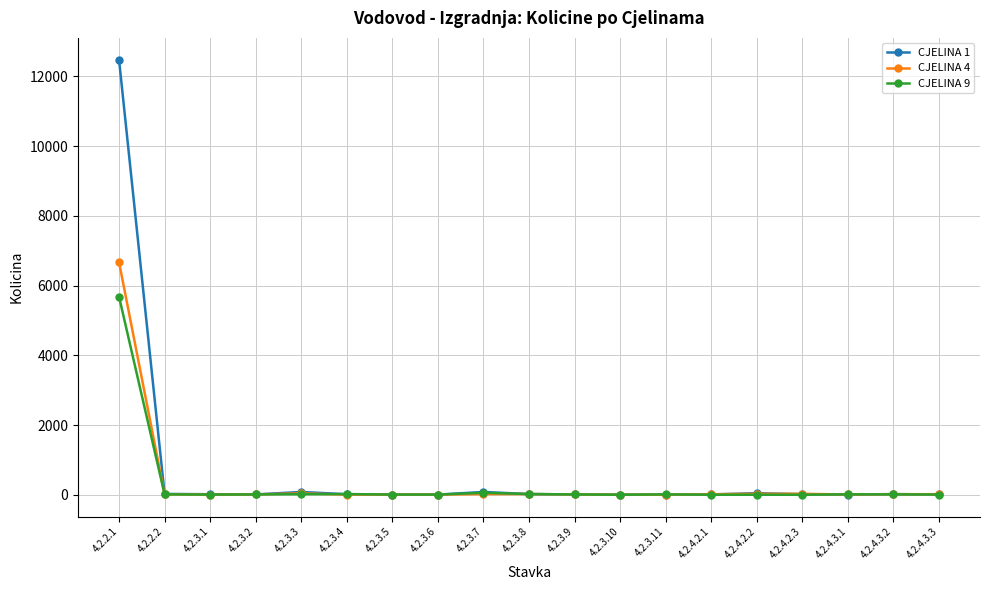

What is the spread (max minus min) of values at 4.2.4.3.1?

8